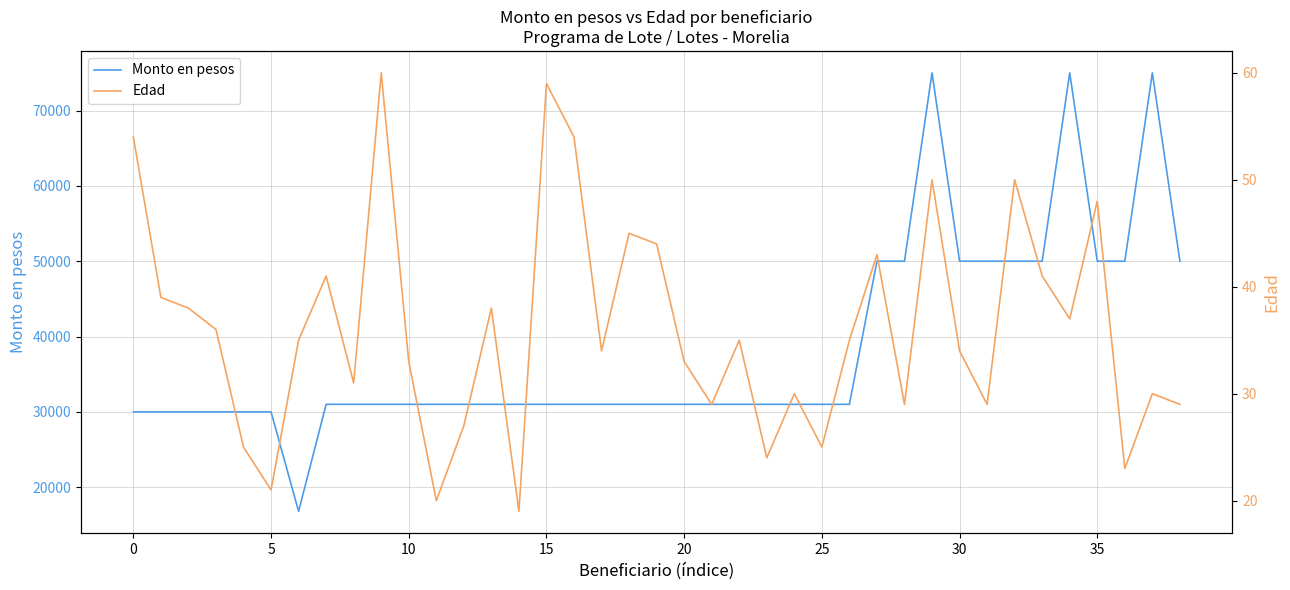

Which series changed the most between 13 and 22?

Edad